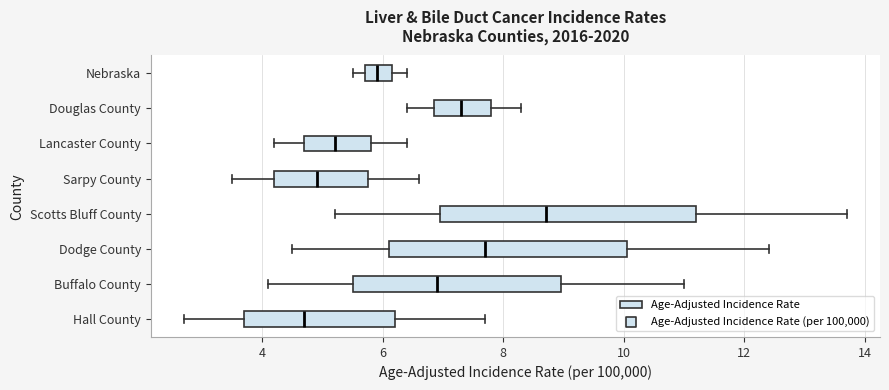

Where is the left edge of the box for Douglas County on the x-axis? The values are not printed on the chart, so give them approximately, as read against the axis.

6.8